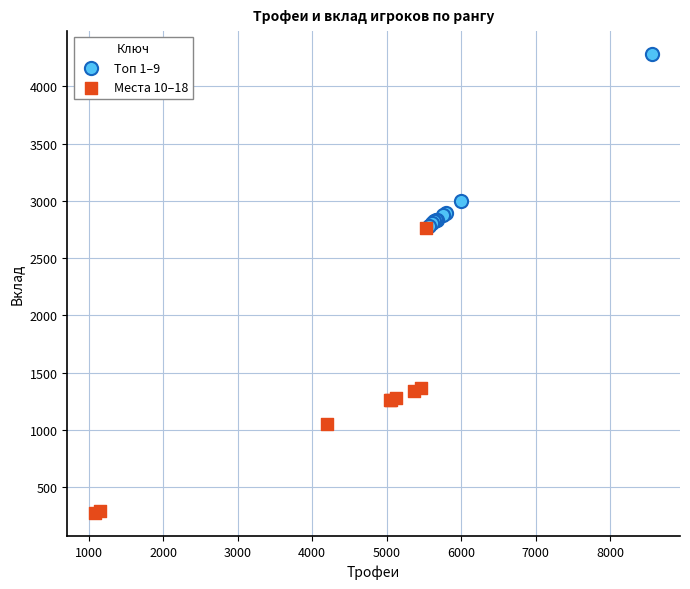

Which series has the widest spread of Y values?

Места 10–18